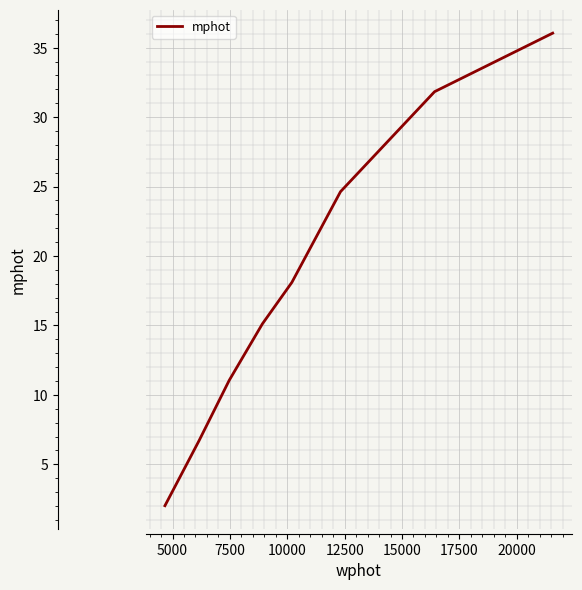

How many categories are shown in the chart?

8